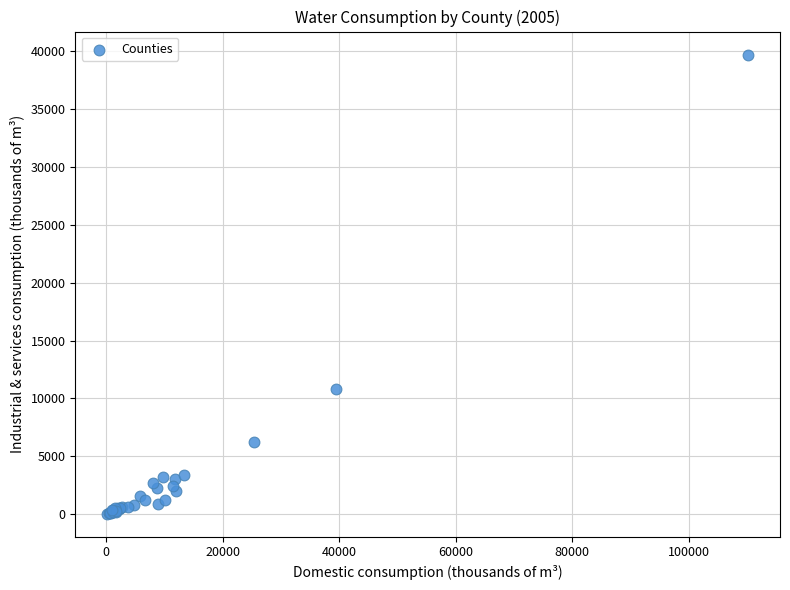

What Y value in the scatter plot is closest to 19874?

10812.8